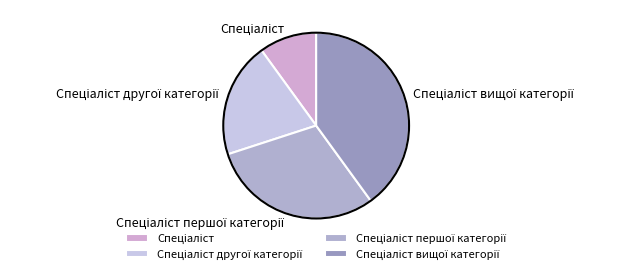

Is there any slice that represents more than half of the pie?

No